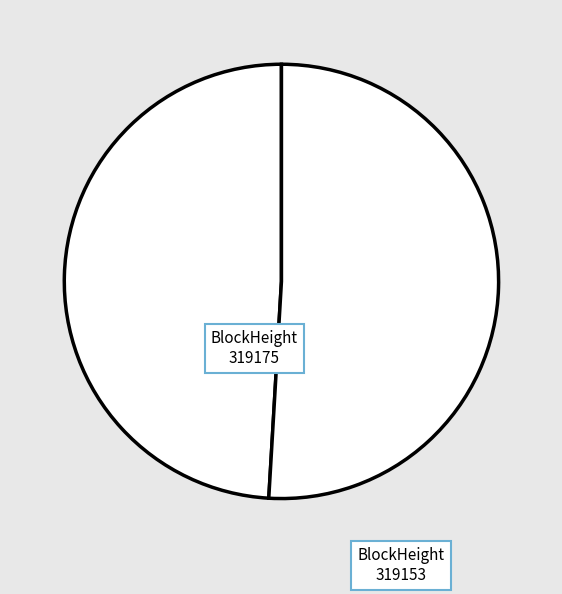

How many segments does this pie chart have?

2